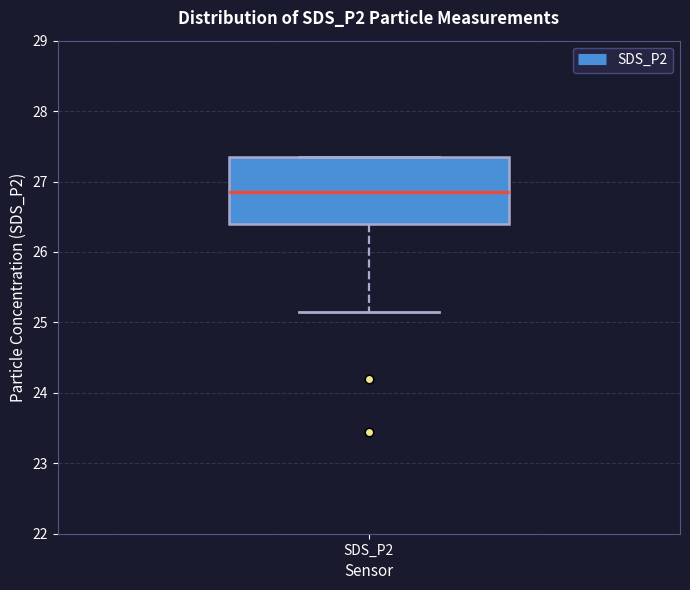

Read this box plot against the y-axis: the position of the median line, the range covered by the box, and the ends of both whiskers. The values are not printed on the chart, so give them approximately, as read against the axis.

median 26.9, box 26.4 to 27.4, whiskers 25.2 to 27.4